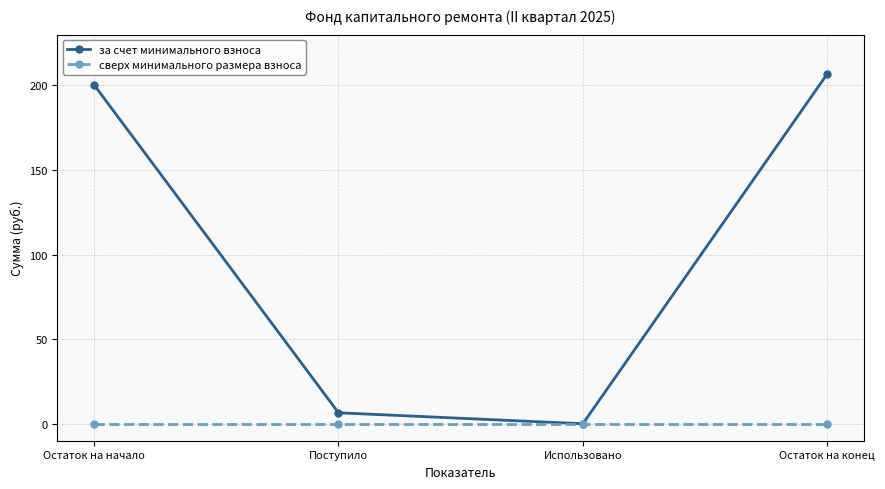

Which series has the largest total across all categories?

за счет минимального взноса